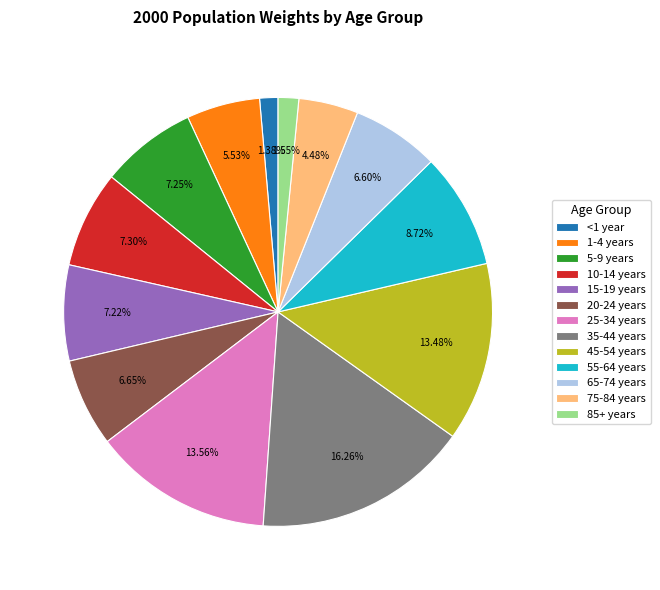

How many segments does this pie chart have?

13